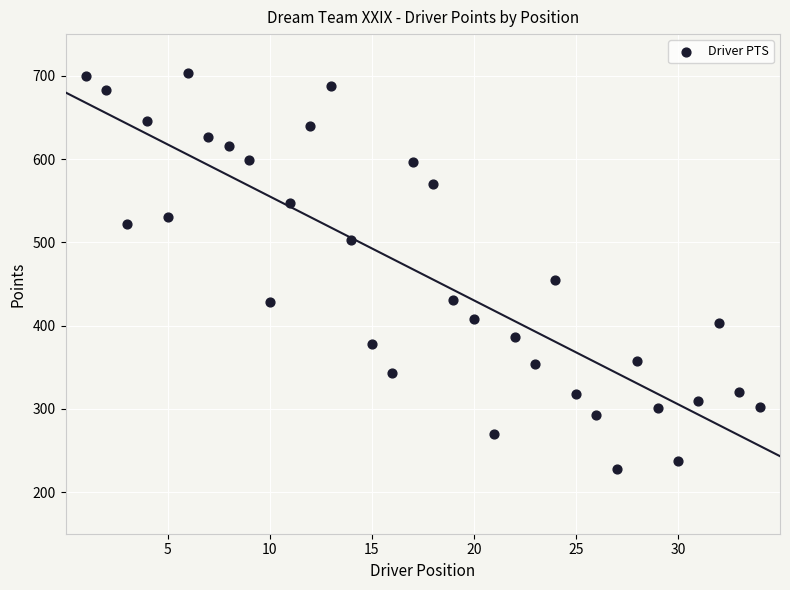

What Y value in the scatter plot is closest to 465?

455